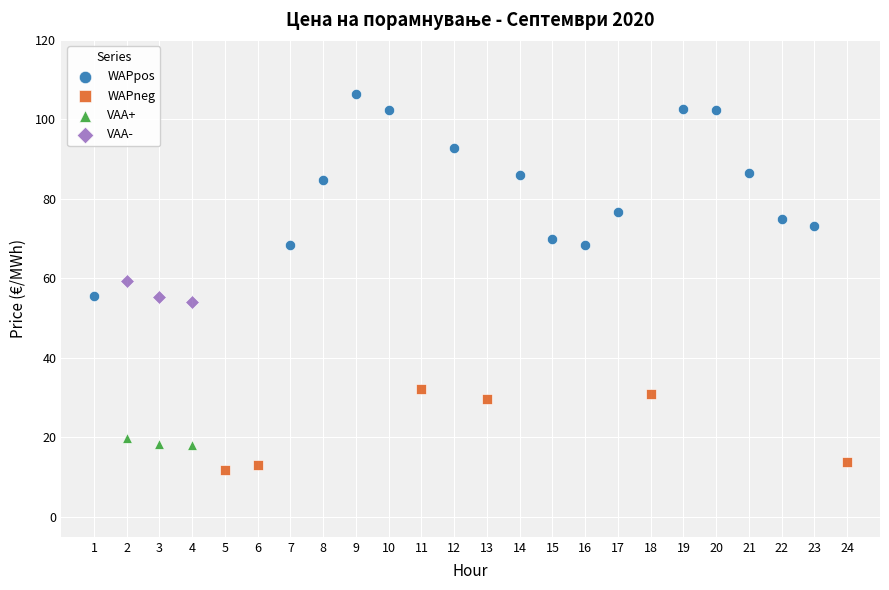

Which series reaches the maximum Y coordinate?

WAPpos